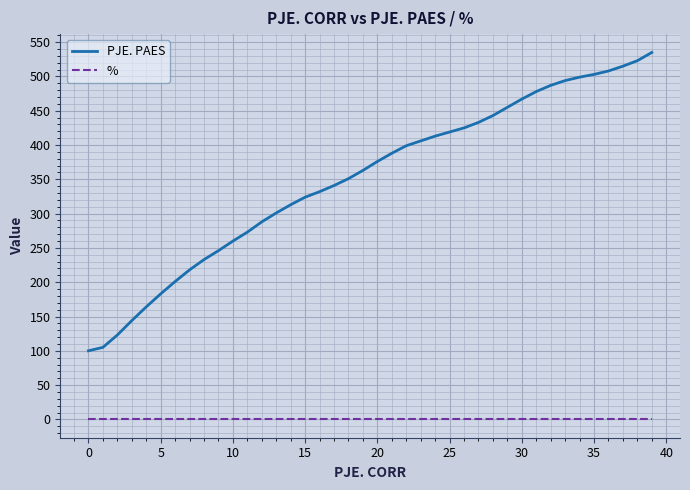

Which series has the largest total across all categories?

PJE. PAES